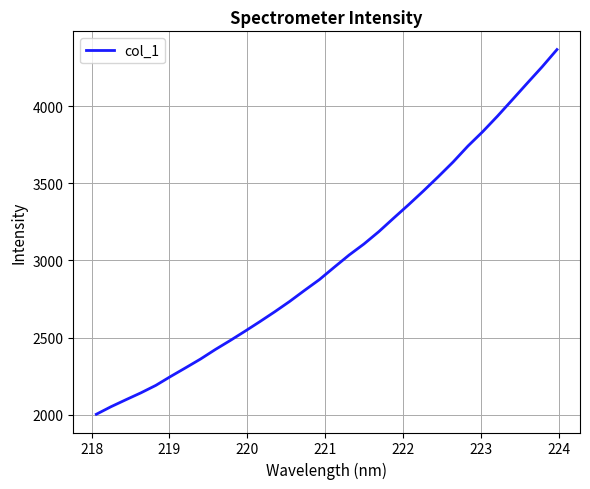

What is the difference between the maximum and minimum values?

2363.6